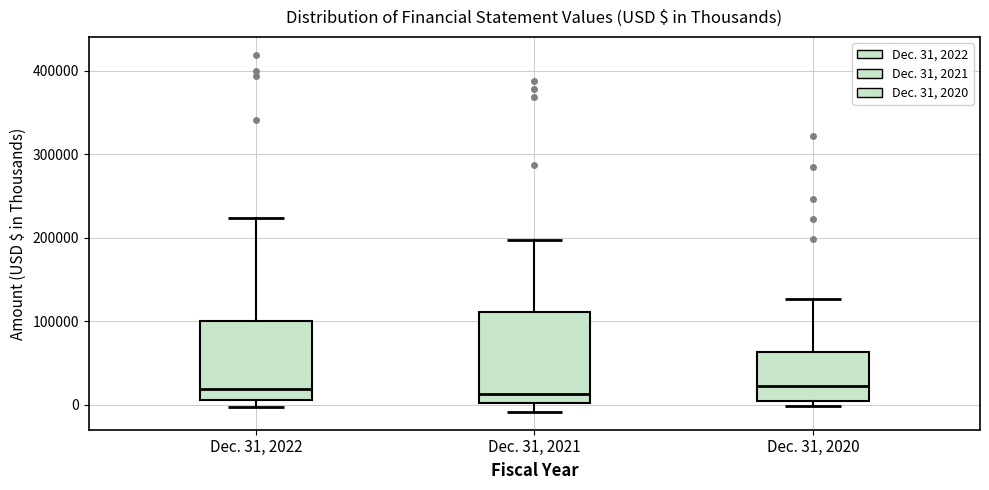

Reading left to right, transcribe this box plot: for each box, give where its median line is, the range the box spans, and where its two whiskers end, as read against the y-axis. The values are not printed on the chart, so give them approximately, as read against the axis.

Dec. 31, 2022: median 20000, box 10000 to 100000, whiskers 0 to 220000
Dec. 31, 2021: median 10000, box 0 to 110000, whiskers -10000 to 200000
Dec. 31, 2020: median 20000, box 0 to 60000, whiskers 0 (just below the box's lower edge) to 130000